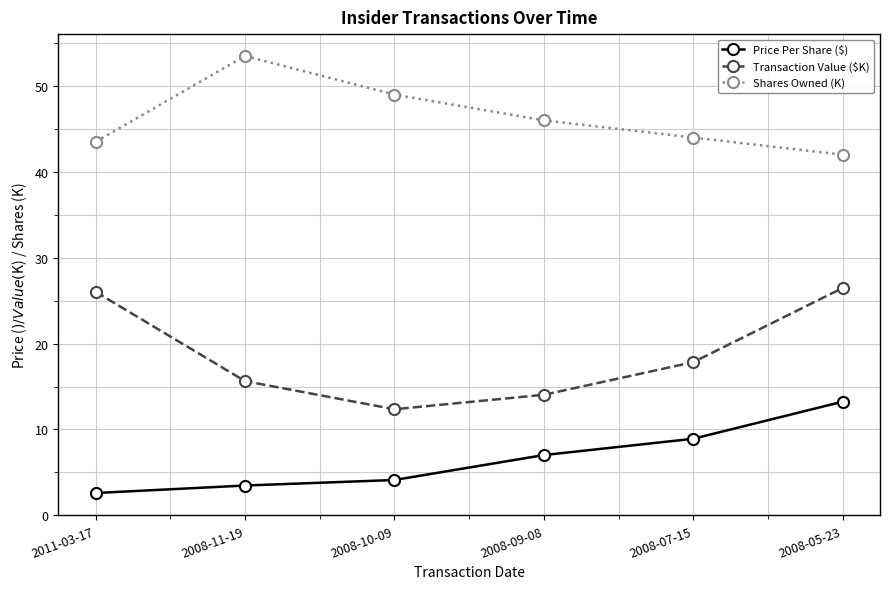

The value of Shares Owned (K) at 2008-09-08 is 46.0. True or false?

True